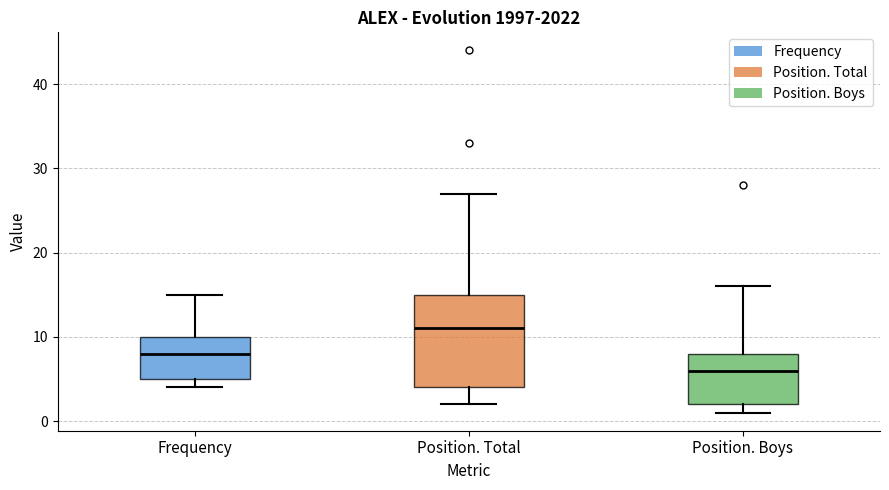

Reading left to right, read every box against the y-axis: the position of its median line, the range the box covers, and the ends of its whiskers. The values are not printed on the chart, so give them approximately, as read against the axis.

Frequency: median 8, box 5 to 10, whiskers 4 to 15
Position. Total: median 11, box 4 to 15, whiskers 2 to 27
Position. Boys: median 6, box 2 to 8, whiskers 1 to 16